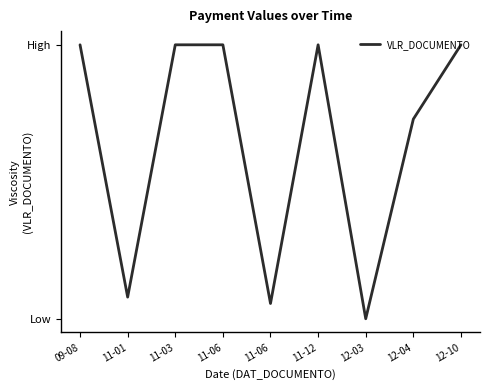

Where is the first local minimum?

11-01